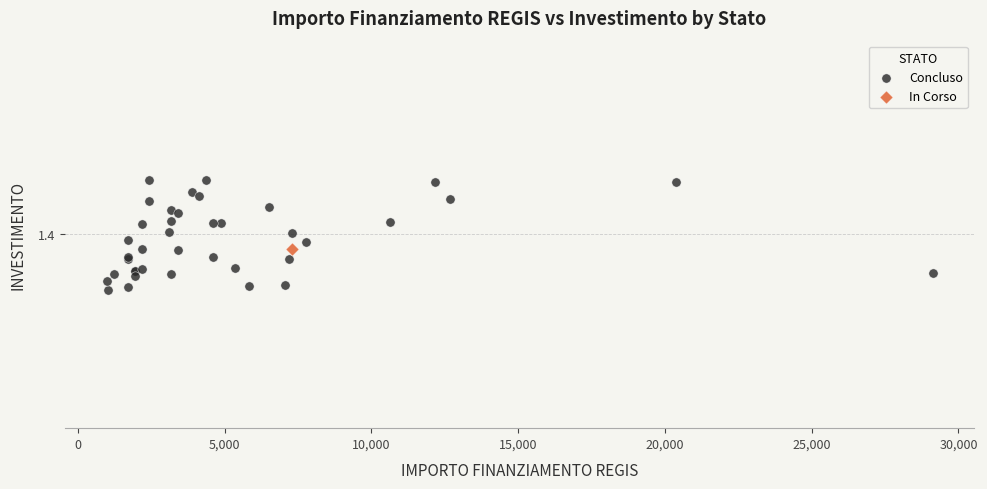

What are all the series names shown in the legend?

Concluso, In Corso